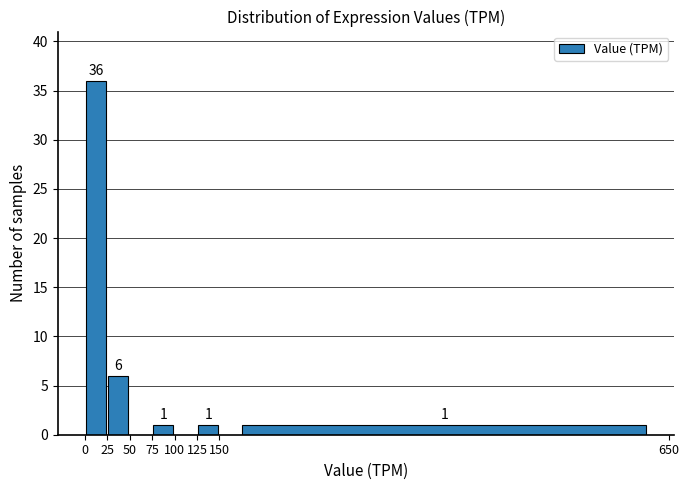

Over which range of the x-axis is the bar tallest?

0 to 25